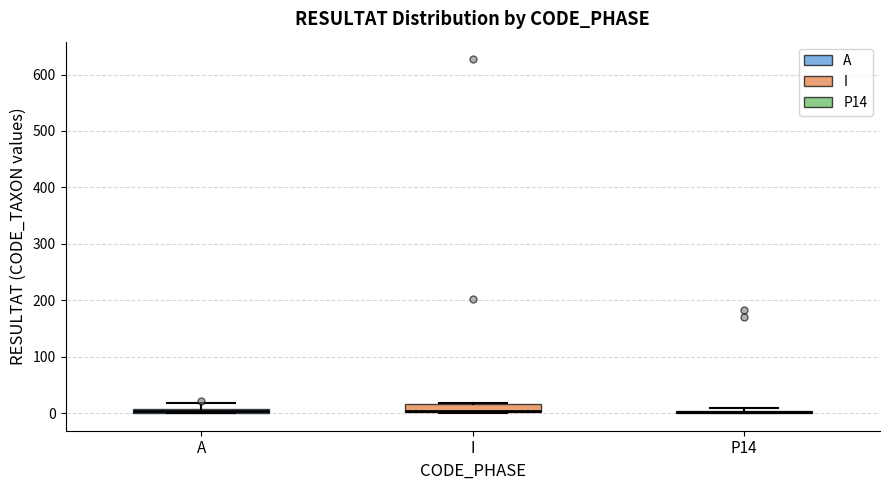

Where is the lower edge of the box for A on the y-axis? The values are not printed on the chart, so give them approximately, as read against the axis.

0